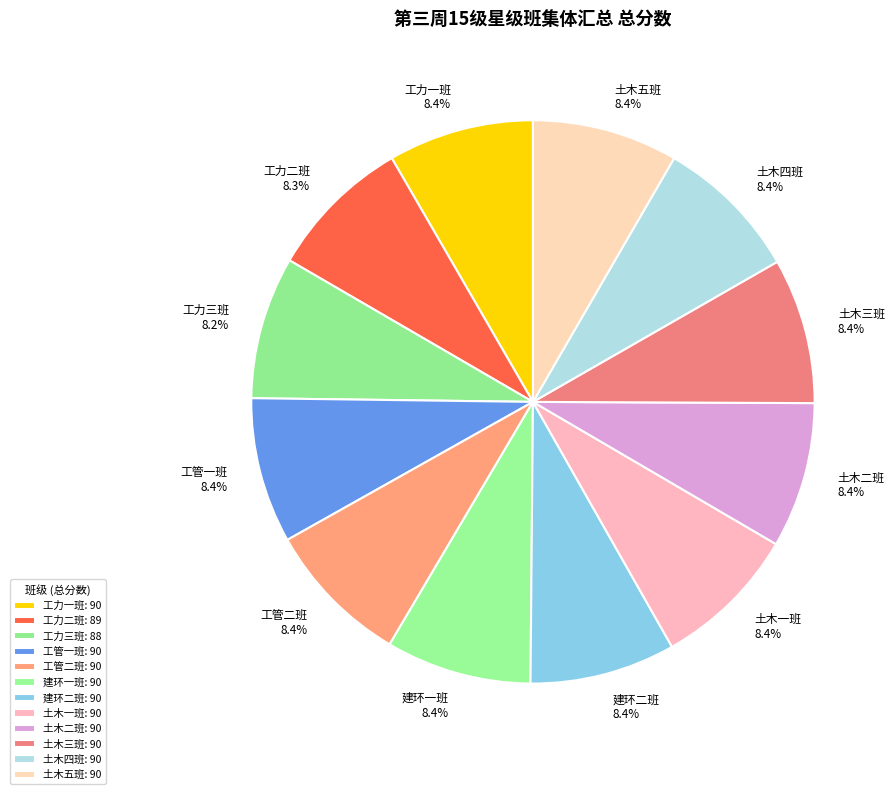

What portion of the pie excludes 土木二班?

91.6%